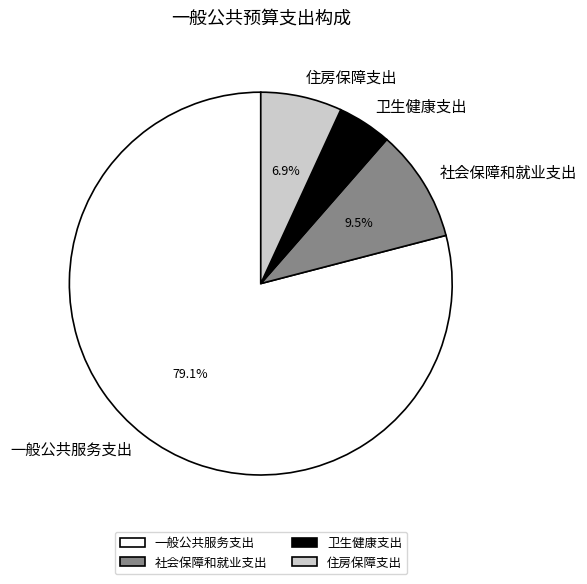

Which slice is the smallest?

卫生健康支出